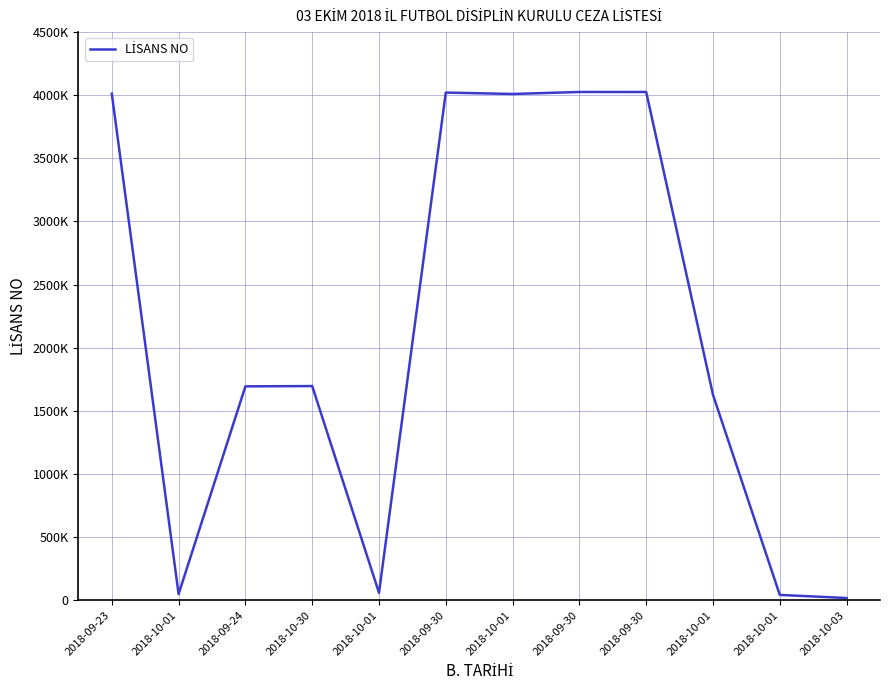

Which has a higher value, 2018-10-01 or 2018-09-23?

2018-09-23